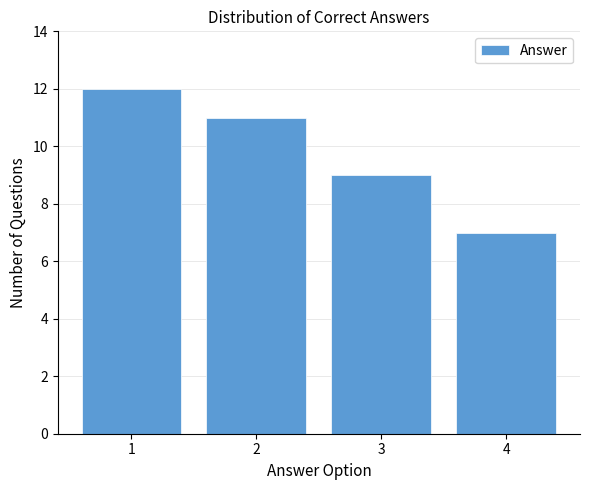

Reading right to left, transcribe all the data shown in this chart.

7	9	11	12